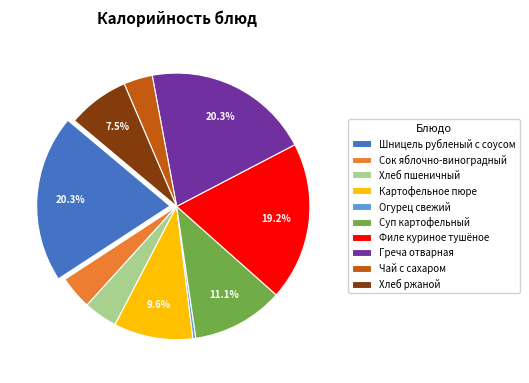

What is the ratio of the value at Греча отварная to the value at Филе куриное тушёное?

1.1